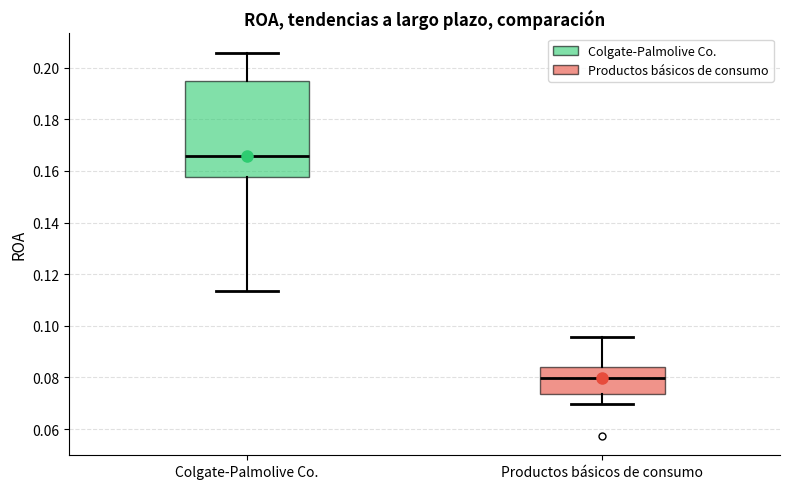

Which box's median line is the highest?

Colgate-Palmolive Co.